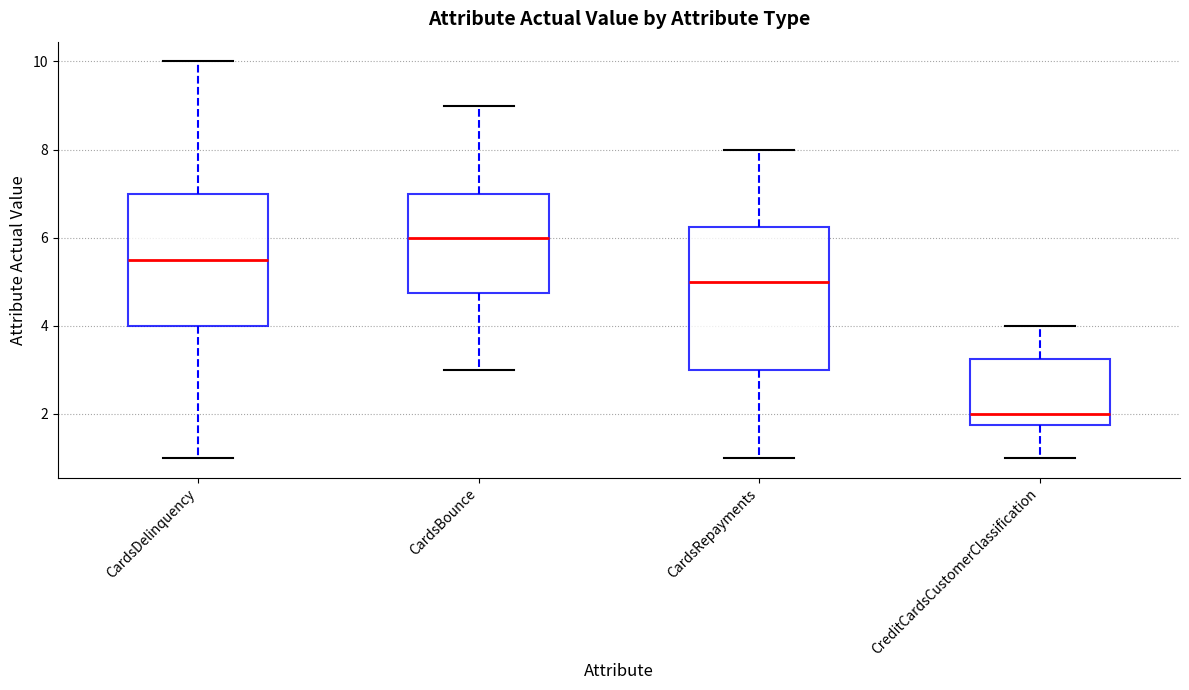

Which box's median line is the lowest?

CreditCardsCustomerClassification